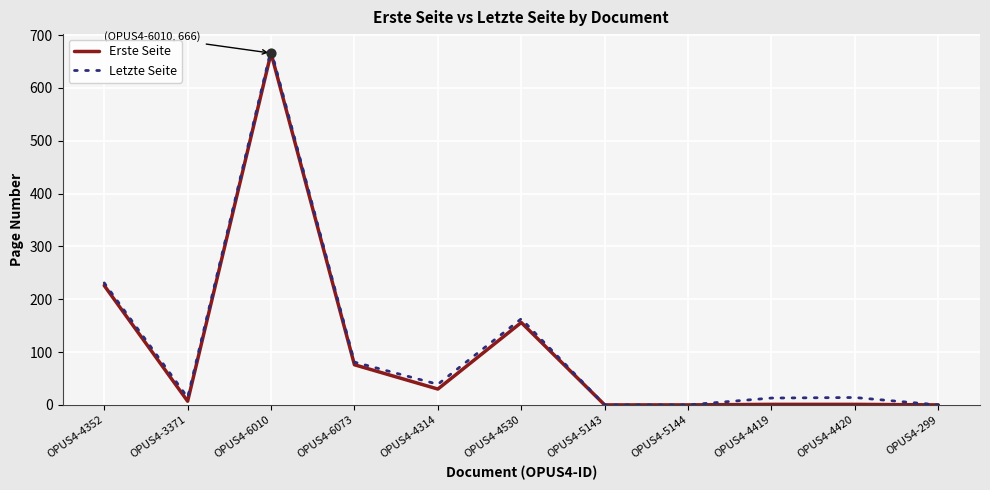

At which category is the sum across all series the highest?

OPUS4-6010